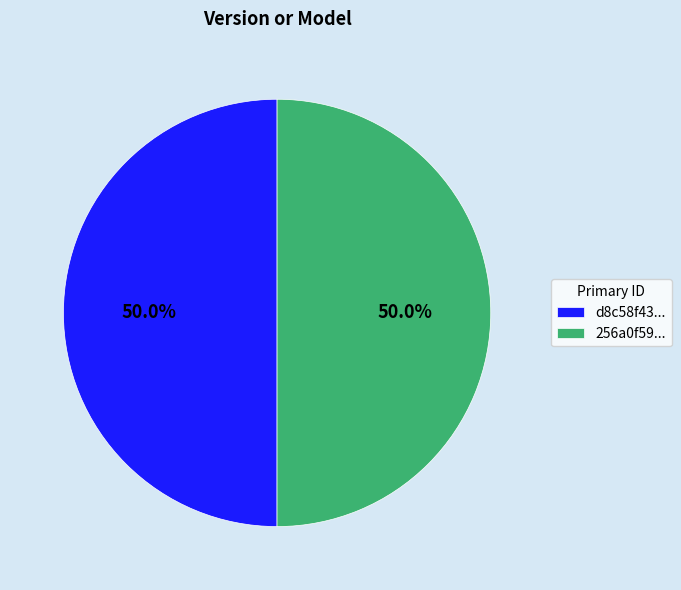

What is the ratio of the value at d8c58f43... to the value at 256a0f59...?

1.0